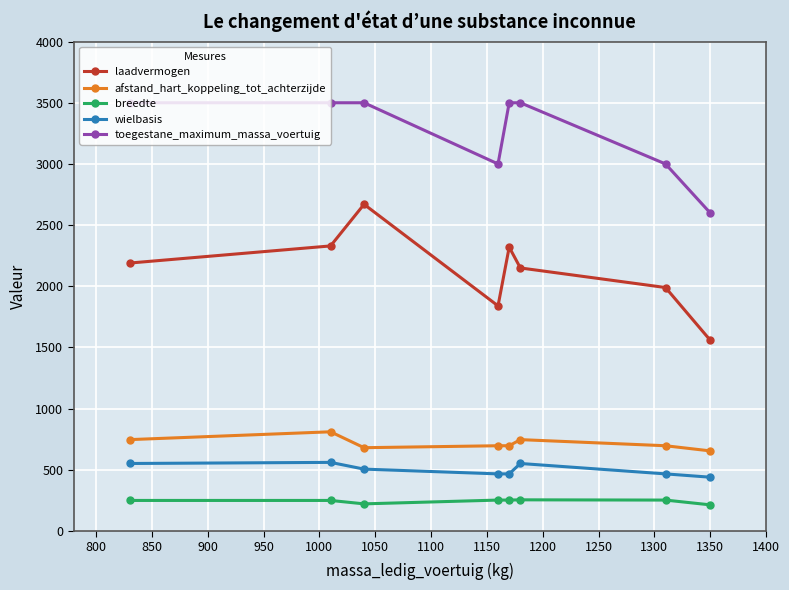

Which series has the largest total across all categories?

toegestane_maximum_massa_voertuig